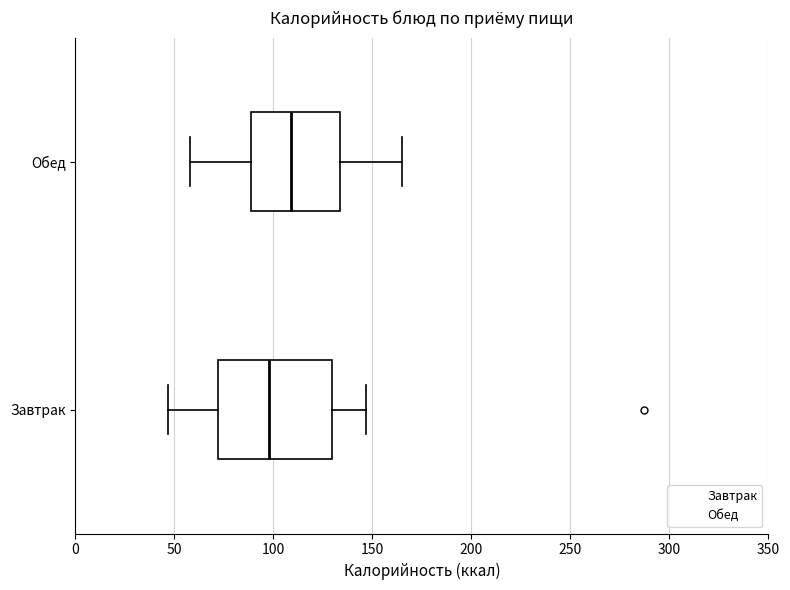

Where does the median line of the box for Обед sit on the x-axis? The values are not printed on the chart, so give them approximately, as read against the axis.

110